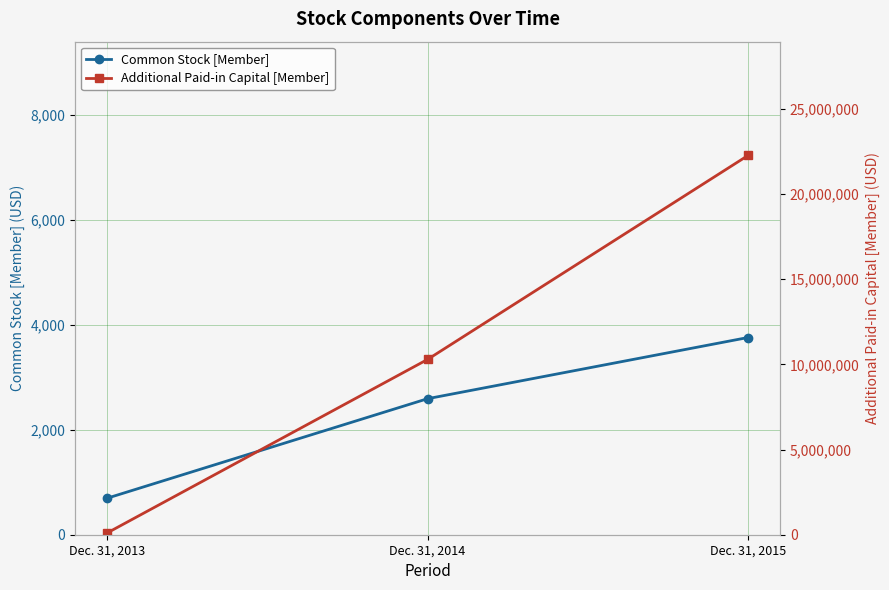

The value of Common Stock [Member] at Dec. 31, 2014 is 1065. True or false?

False